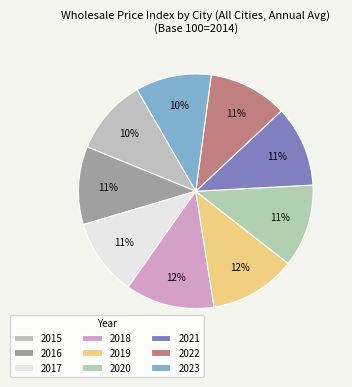

To the nearest percent, what is the average slice percentage?

11%